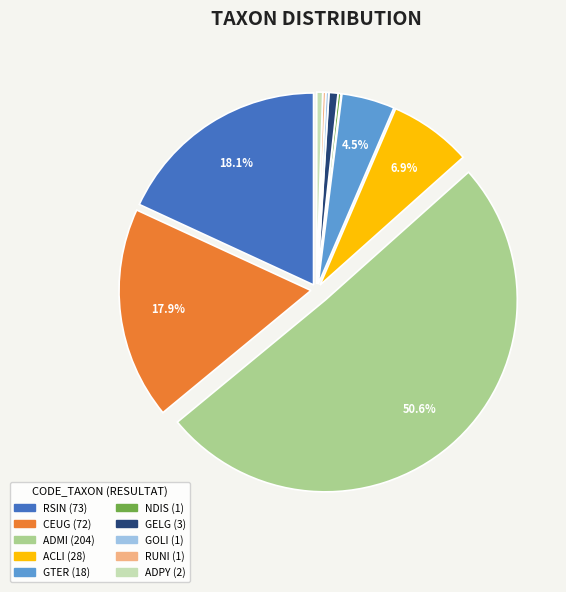

Which has a higher value, GTER or ACLI?

ACLI